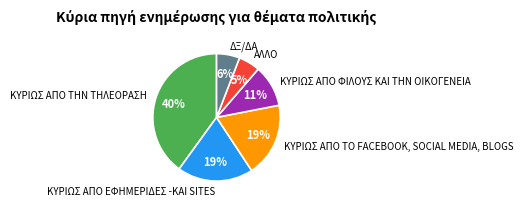

What percentage is the ΔΞ/ΔΑ slice, to the nearest percent?

6%